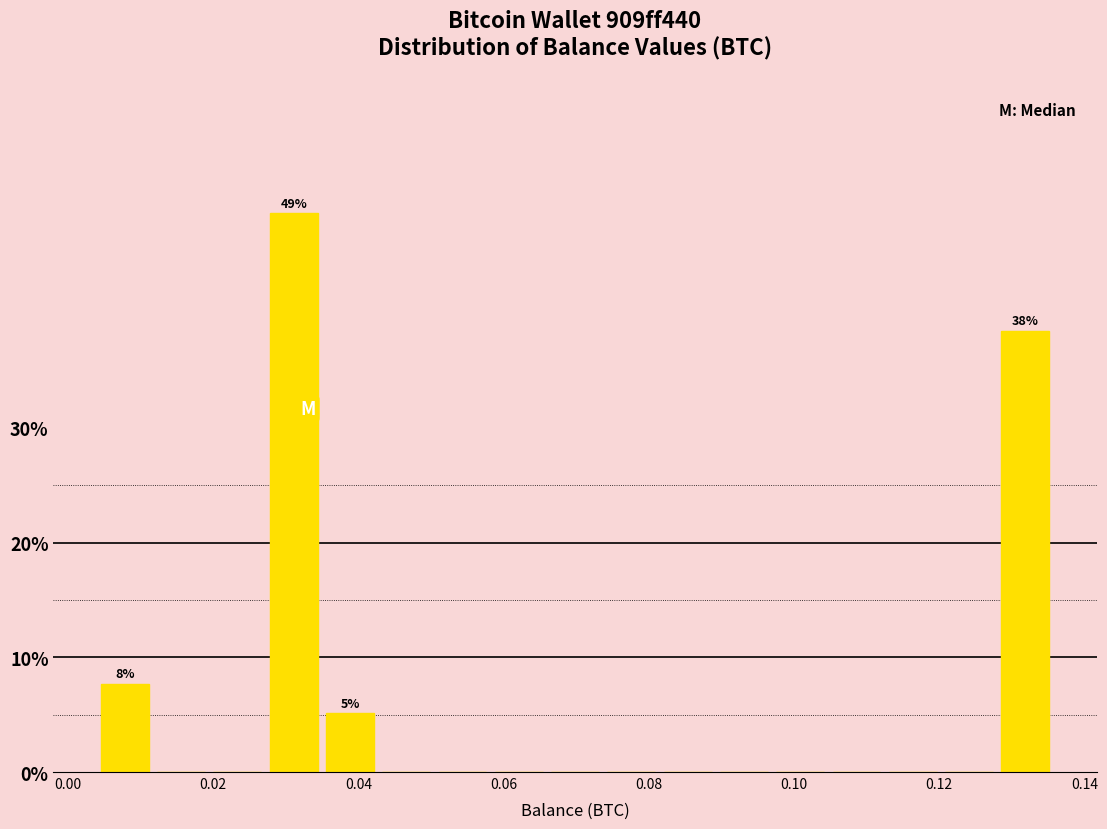

Read against the x-axis, roughly where is the centre of the tallest bar?

0.032